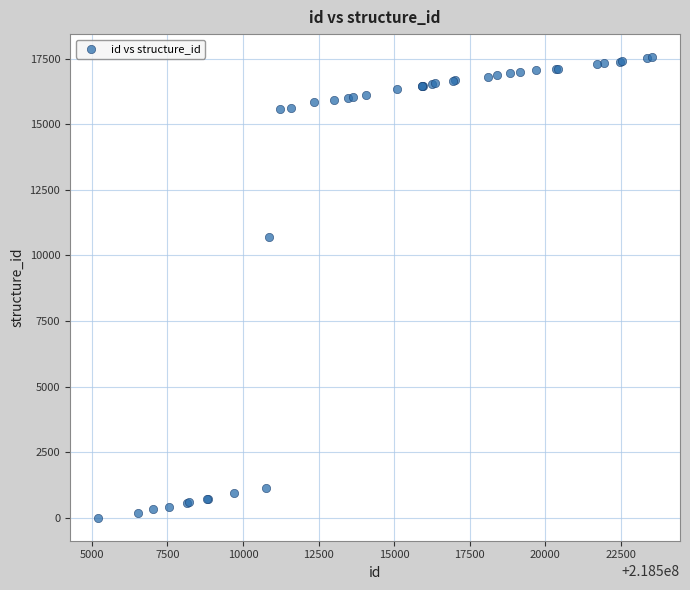

What Y value in the scatter plot is closest to 8779?

10684